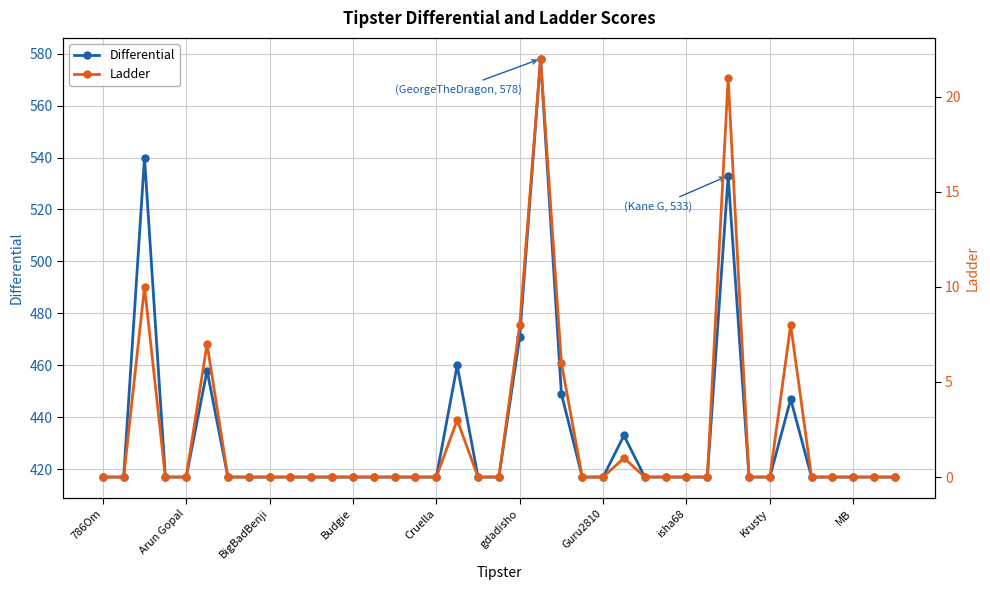

What is the difference between the highest and lowest values at 14?

417